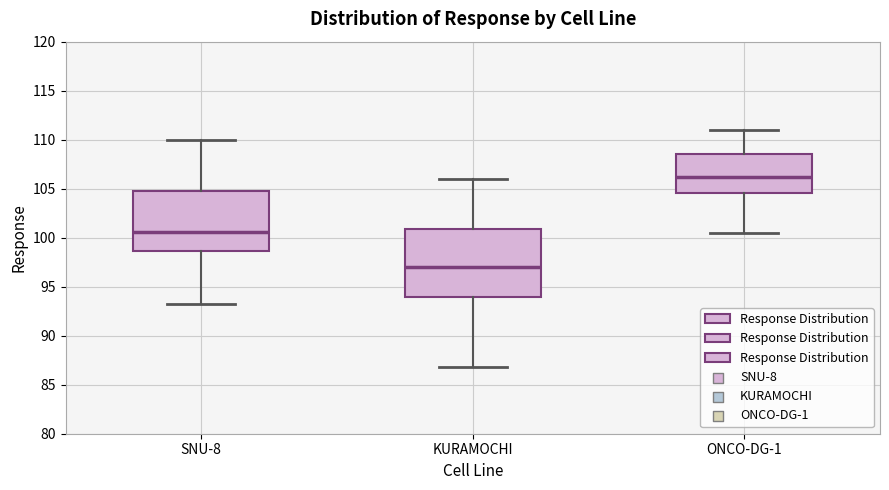

Which box's median line is the highest?

ONCO-DG-1